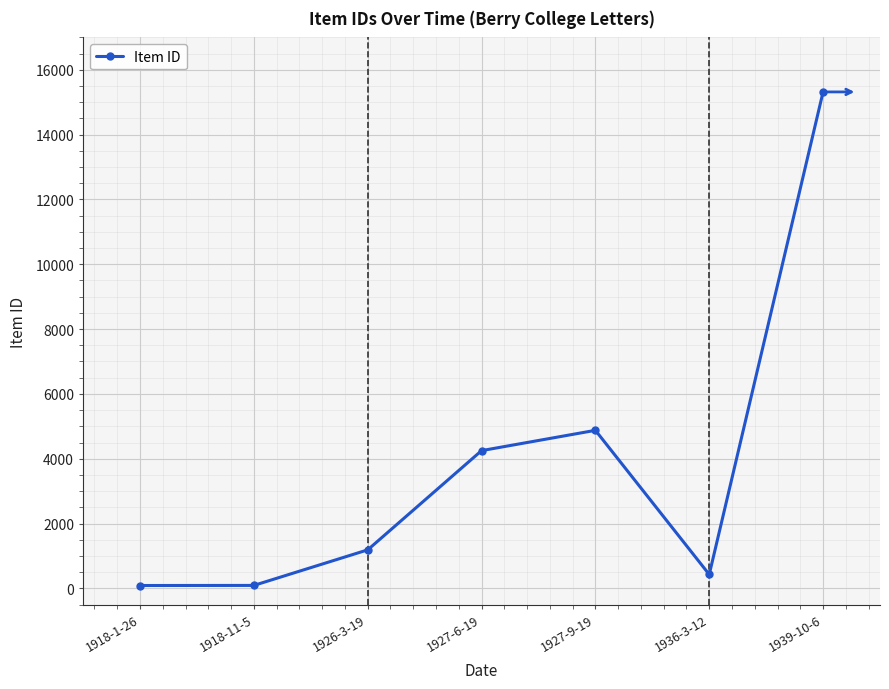

Which has a higher value, 1936-3-12 or 1918-11-5?

1936-3-12